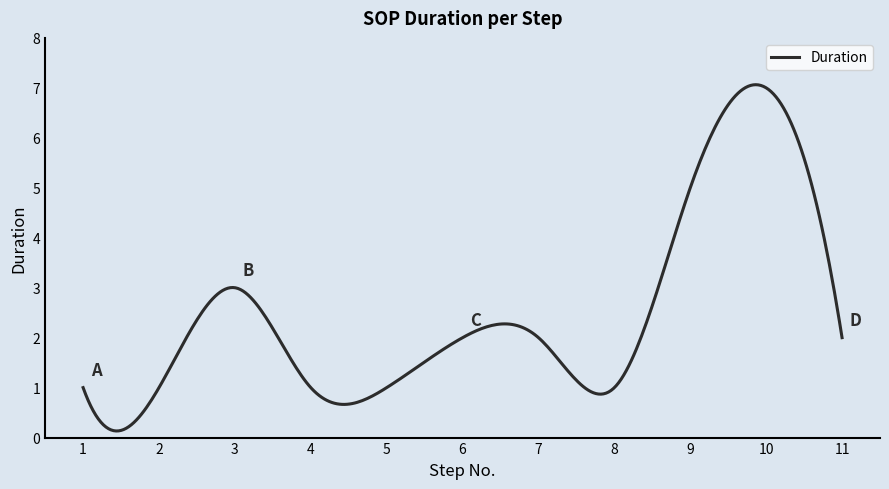

What is the difference between the maximum and minimum values?

6.9